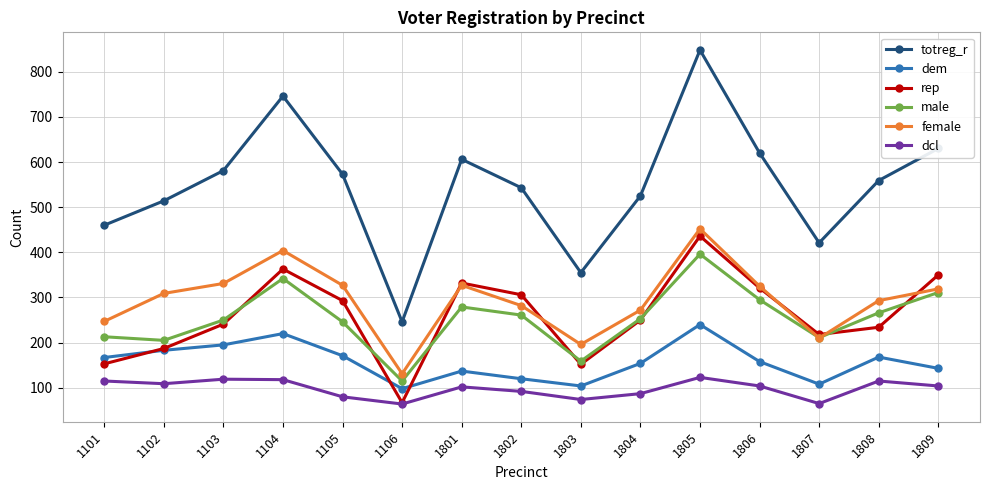

At which category does dem reach its first local peak?

1104